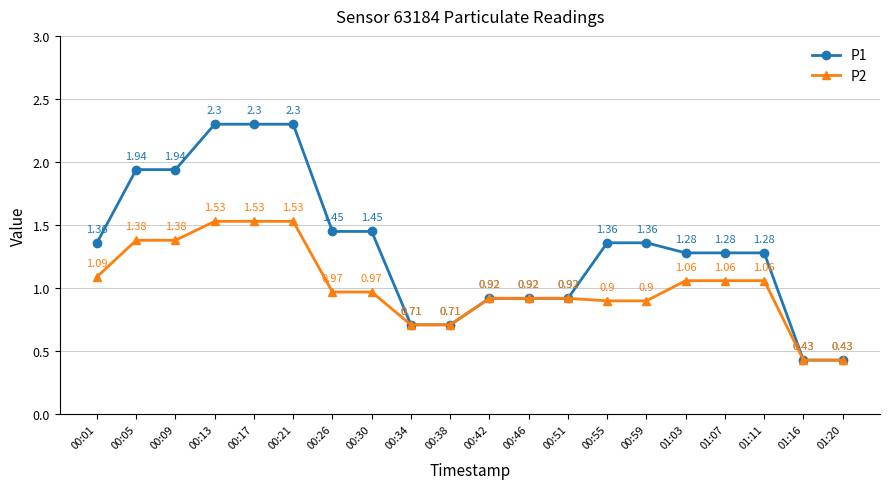

What is the difference between the highest and lowest values at 00:21?

0.8